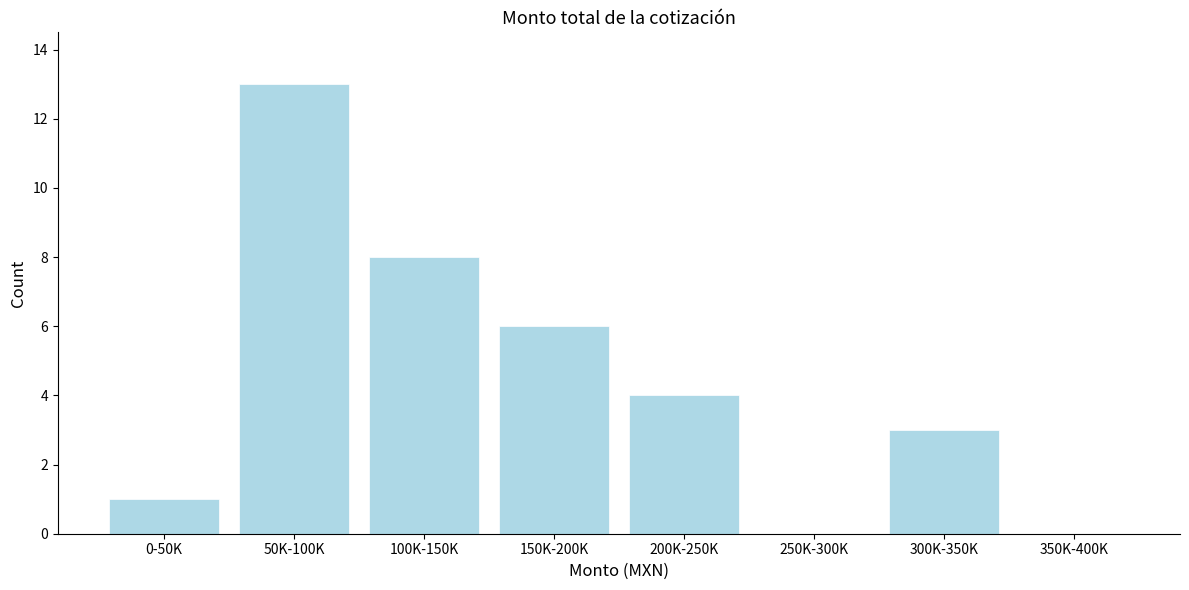

Reading left to right, what are all the values shown in this chart?

0-50K=1	50K-100K=13	100K-150K=8	150K-200K=6	200K-250K=4	250K-300K=0	300K-350K=3	350K-400K=0